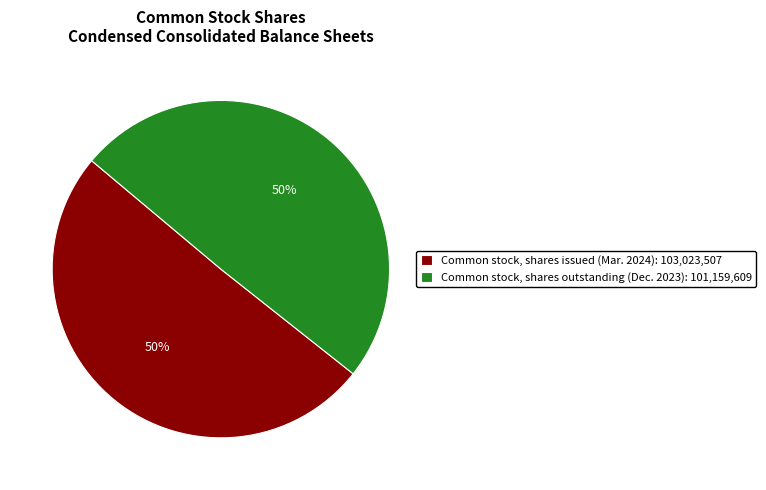

The Common stock, shares issued slice represents 36% of the pie. True or false?

False